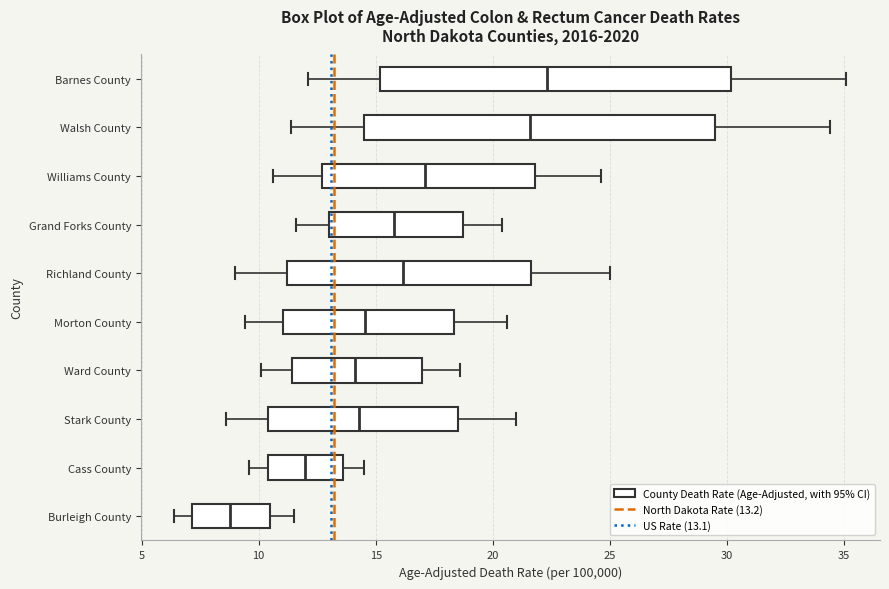

Reading bottom to top, read every box against the x-axis: the position of its median line, the range the box covers, and the ends of its whiskers. The values are not printed on the chart, so give them approximately, as read against the axis.

Burleigh County: median 9.0, box 7.0 to 10.5, whiskers 6.5 to 11.5
Cass County: median 12.0, box 10.5 to 13.5, whiskers 9.5 to 14.5
Stark County: median 14.5, box 10.5 to 18.5, whiskers 8.5 to 21.0
Ward County: median 14.0, box 11.5 to 17.0, whiskers 10.0 to 18.5
Morton County: median 14.5, box 11.0 to 18.5, whiskers 9.5 to 20.5
Richland County: median 16.0, box 11.0 to 21.5, whiskers 9.0 to 25.0
Grand Forks County: median 16.0, box 13.0 to 18.5, whiskers 11.5 to 20.5
Williams County: median 17.0, box 12.5 to 22.0, whiskers 10.5 to 24.5
Walsh County: median 21.5, box 14.5 to 29.5, whiskers 11.5 to 34.5
Barnes County: median 22.5, box 15.0 to 30.0, whiskers 12.0 to 35.0